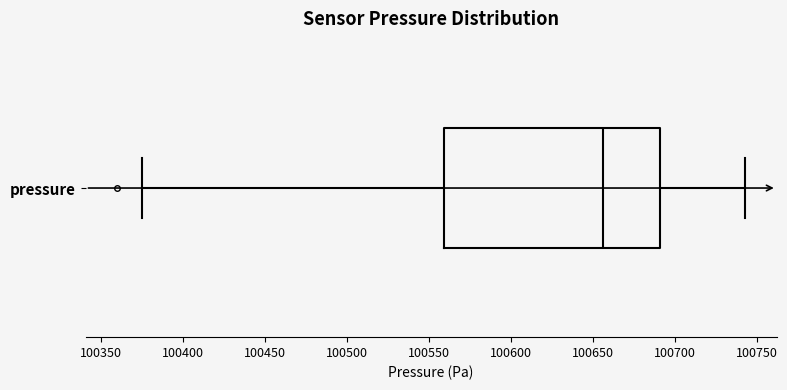

Read this box plot against the x-axis: the position of the median line, the range covered by the box, and the ends of both whiskers. The values are not printed on the chart, so give them approximately, as read against the axis.

median 100655, box 100560 to 100690, whiskers 100375 to 100745